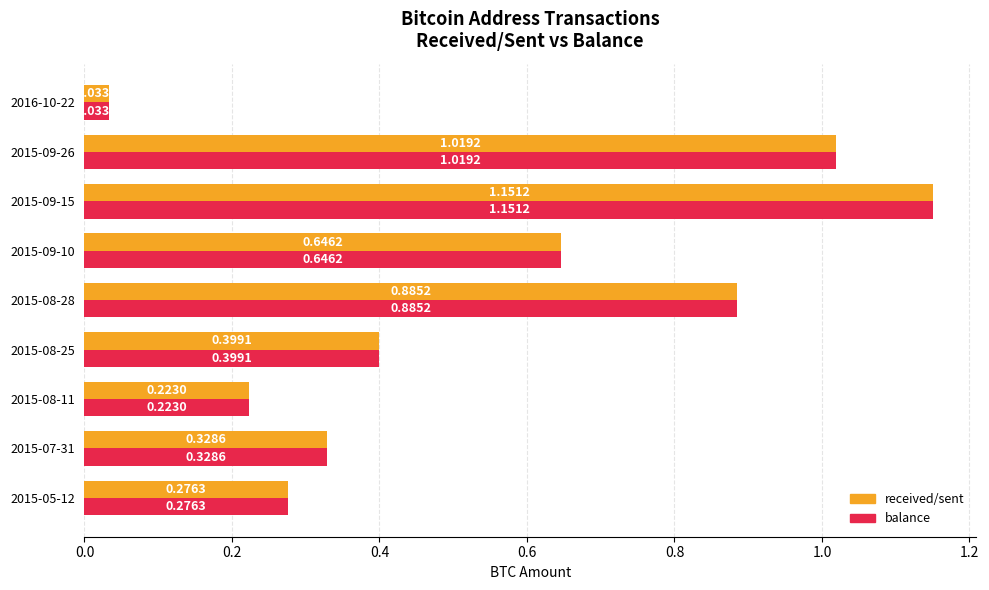

What is the sum of the received/sent values at 2015-09-26 and 2015-08-25?

1.4